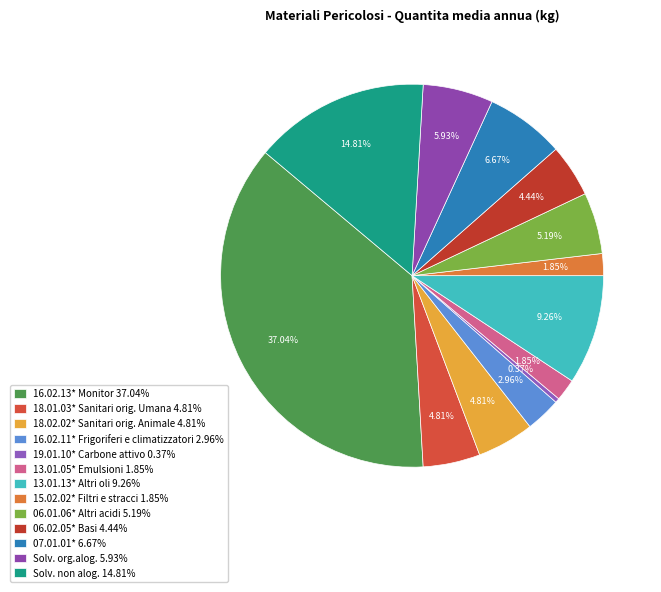

To the nearest percent, what portion does 13.01.05* Emulsioni represent?

2%